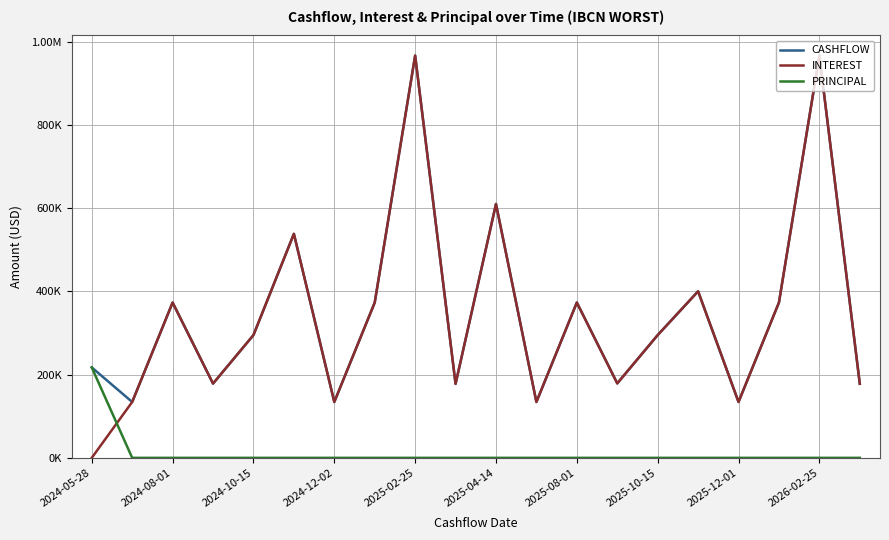

What are all the series names shown in the legend?

CASHFLOW, INTEREST, PRINCIPAL